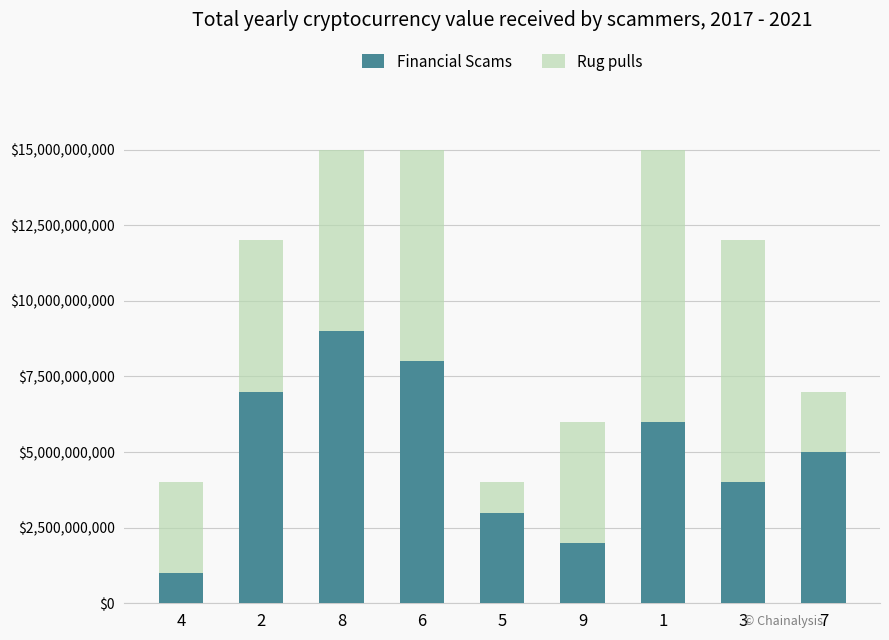

What is the difference between the Financial Scams values at 3 and 7?

1000000000